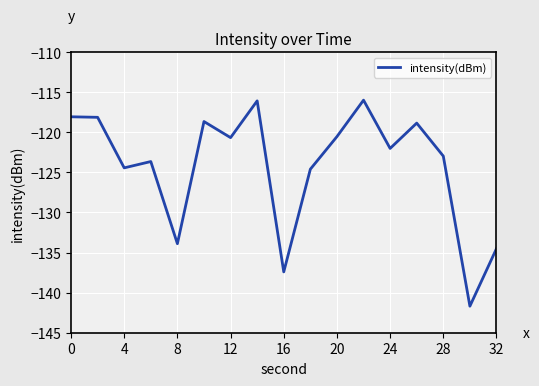

How many lines are shown in the chart?

1